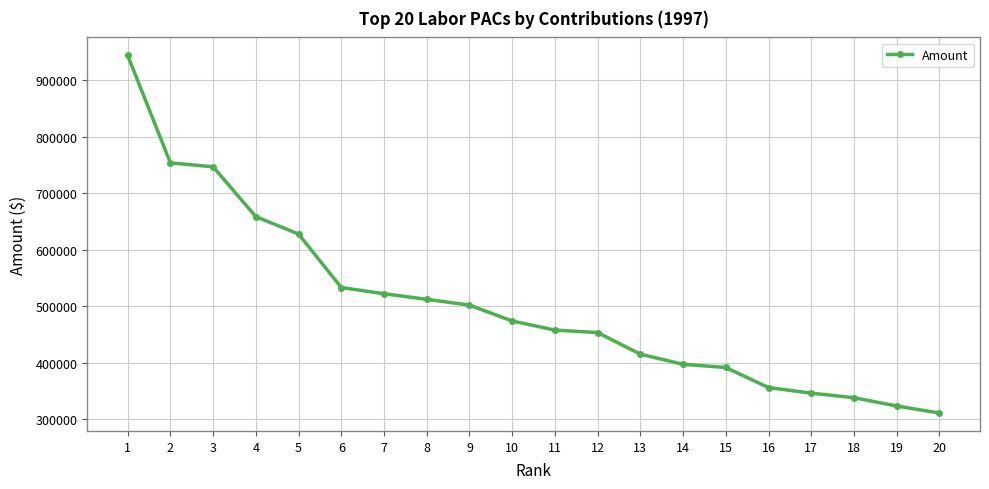

How many distinct data groups are displayed?

1